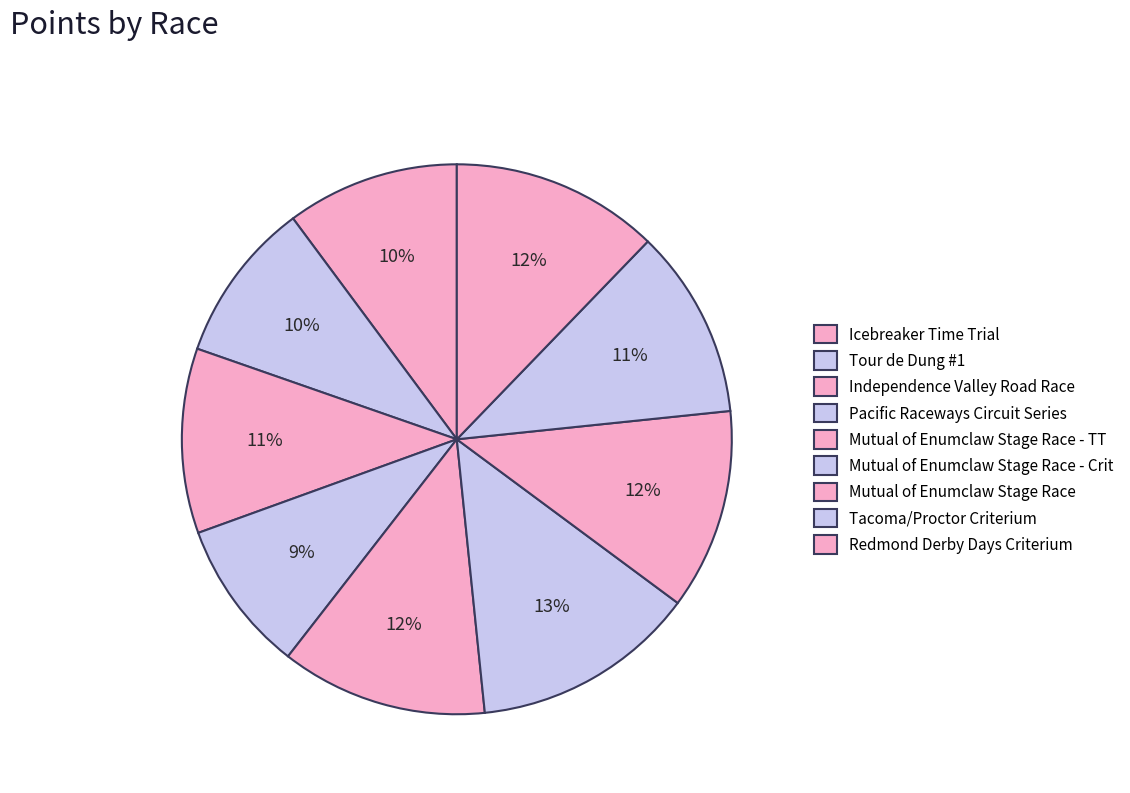

What is the smallest slice in the pie chart?

Pacific Raceways Circuit Series